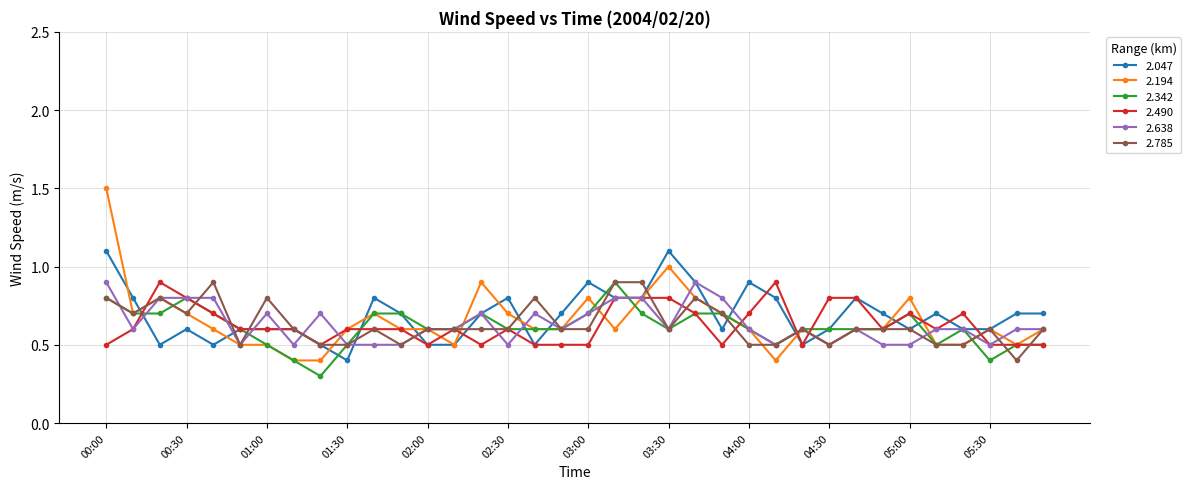

What is the value of the 2.785 point at the 12th from the left?

0.5